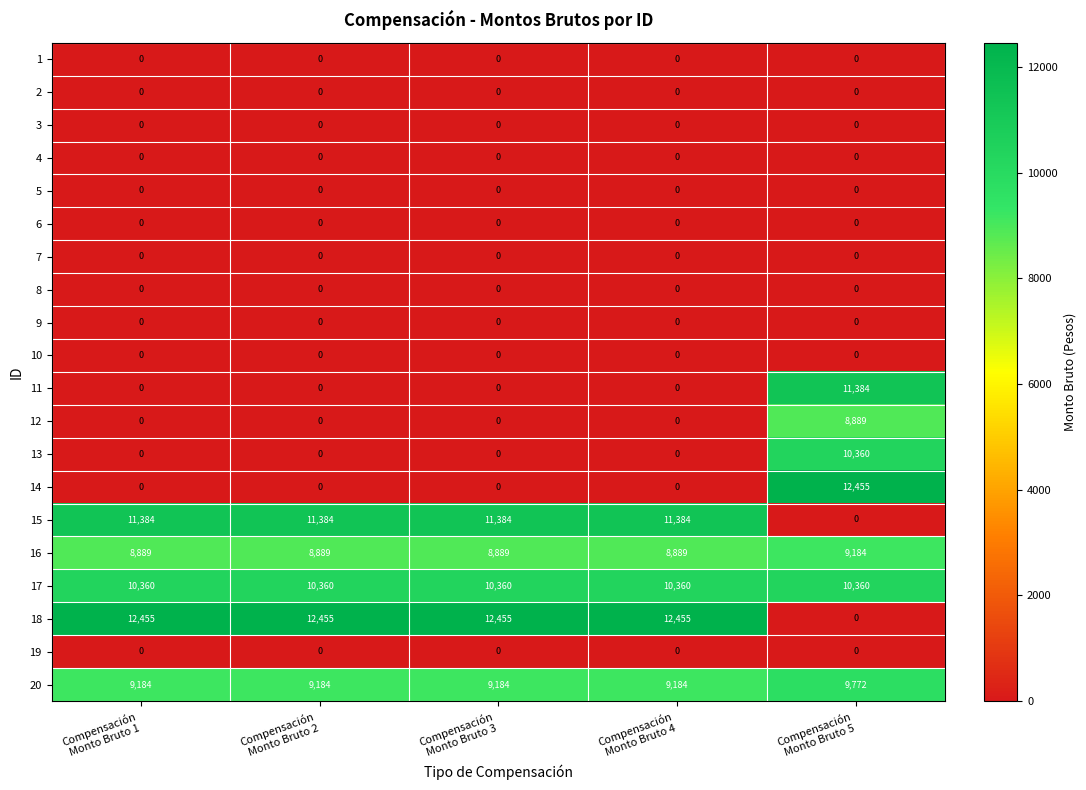

What is the highest value of the 14 series?

12455